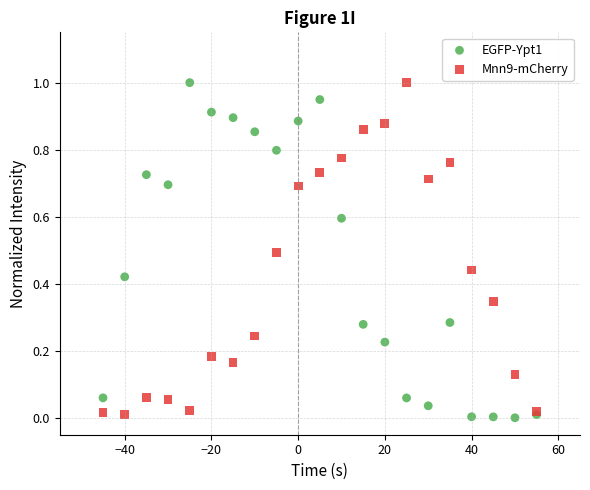

What is the X range (max minus min) for the scatter plot?

100.0